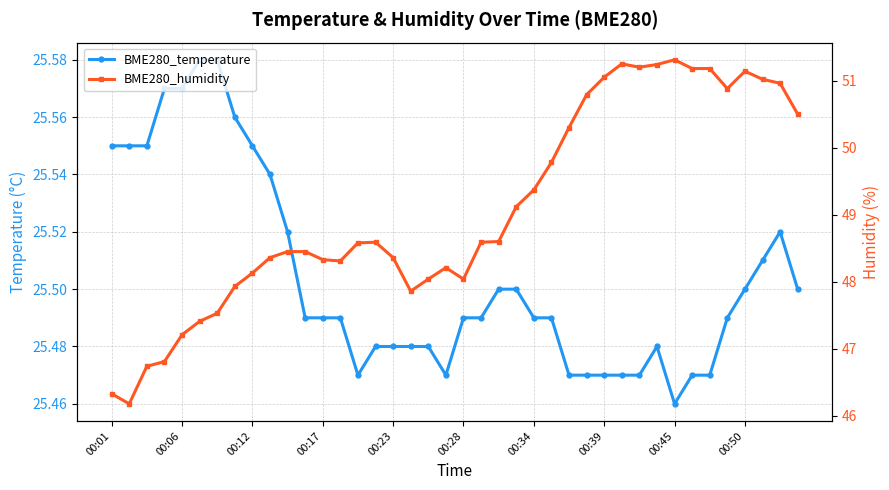

Is this an area chart (filled region under the line)?

No